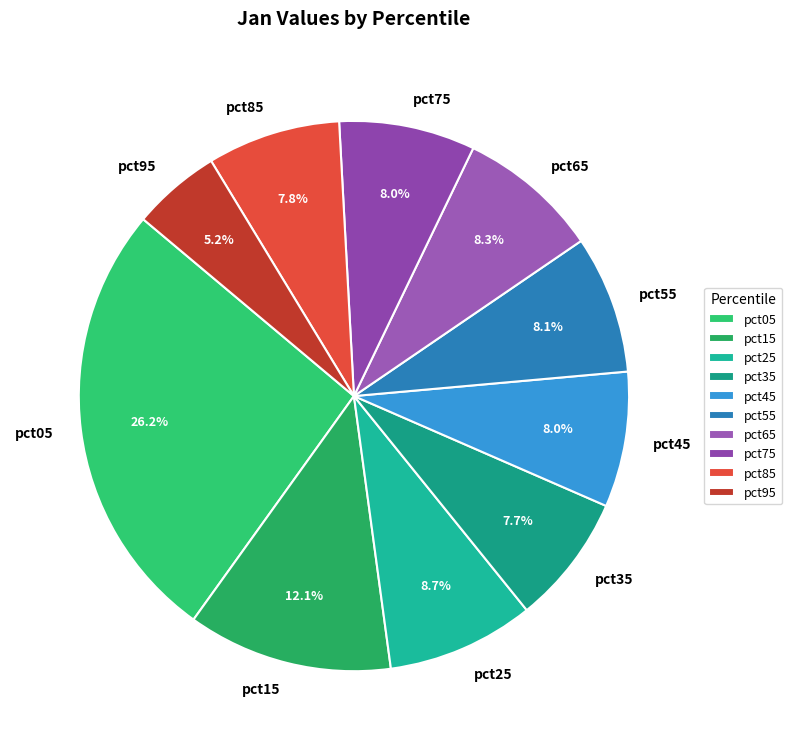

What is the ratio of the value at pct35 to the value at pct45?

1.0